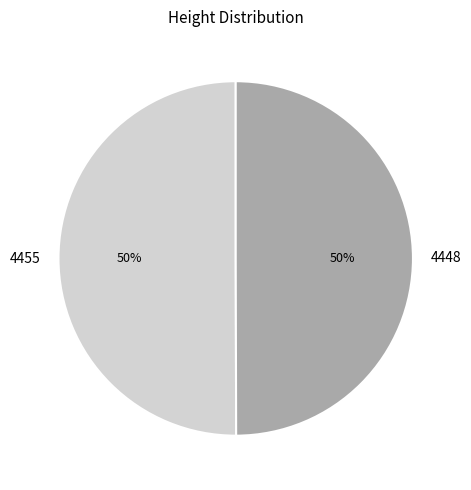

How many segments does this pie chart have?

2